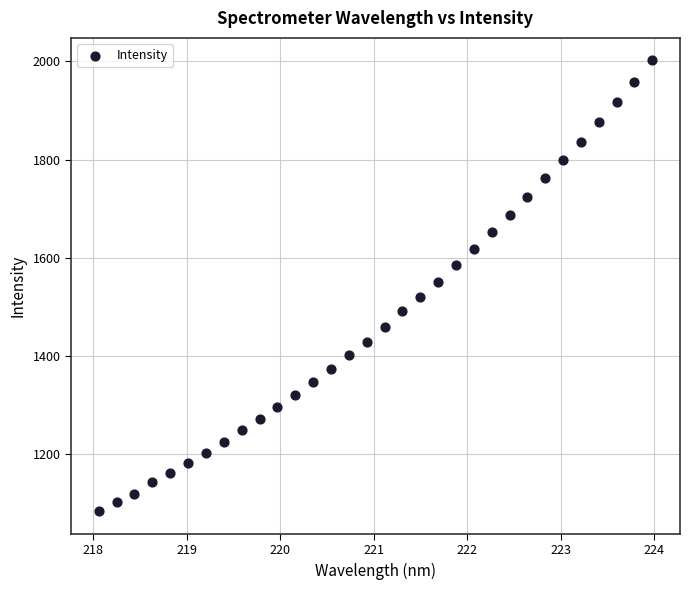

What is the range of Y values (max minus min)?

917.7